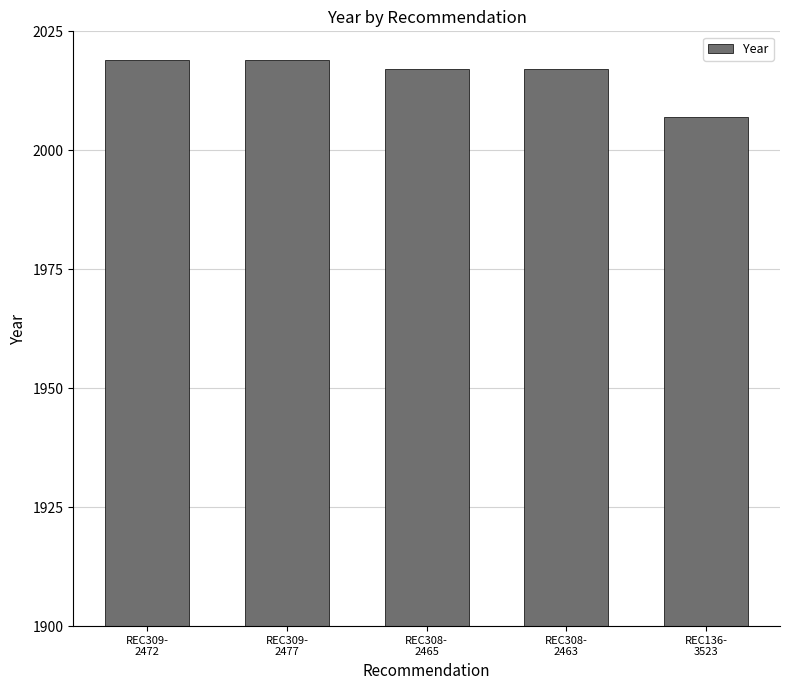

What is the sum of all values?

10079